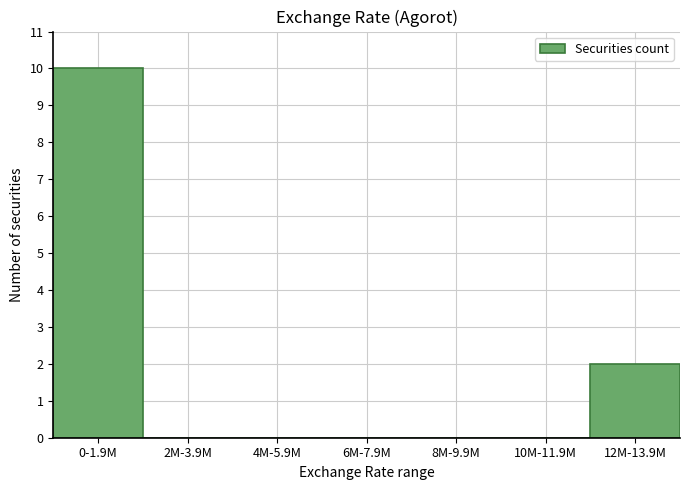

Reading left to right, transcribe all the data shown in this chart.

0-1.9M=10	2M-3.9M=0	4M-5.9M=0	6M-7.9M=0	8M-9.9M=0	10M-11.9M=0	12M-13.9M=2